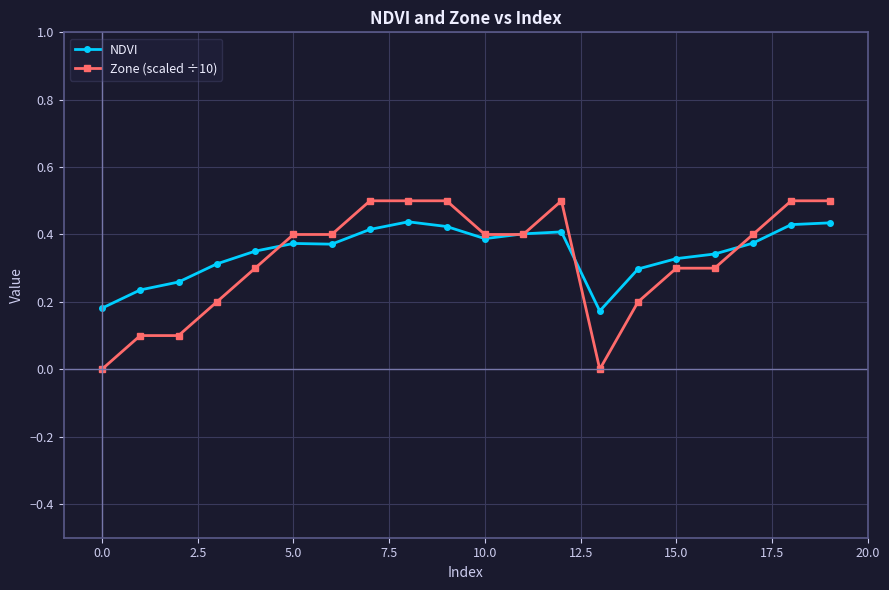

True or false: NDVI has more than 0 interior local peaks.

True